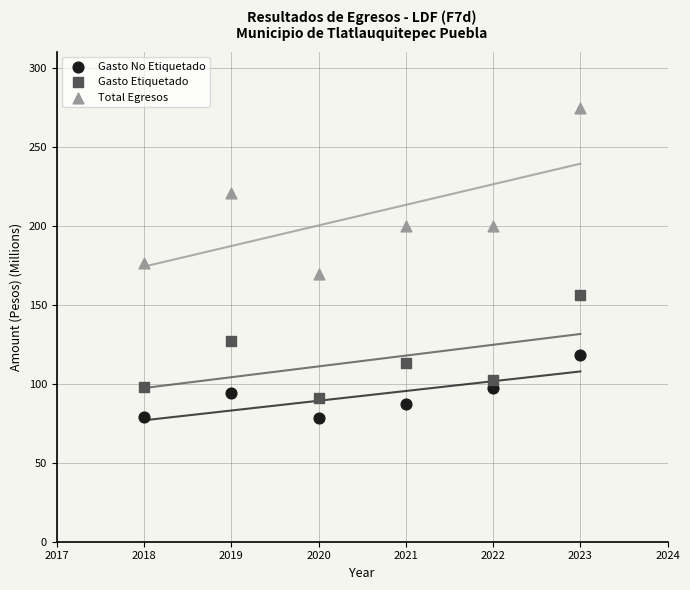

Which series reaches the maximum Y coordinate?

Total Egresos